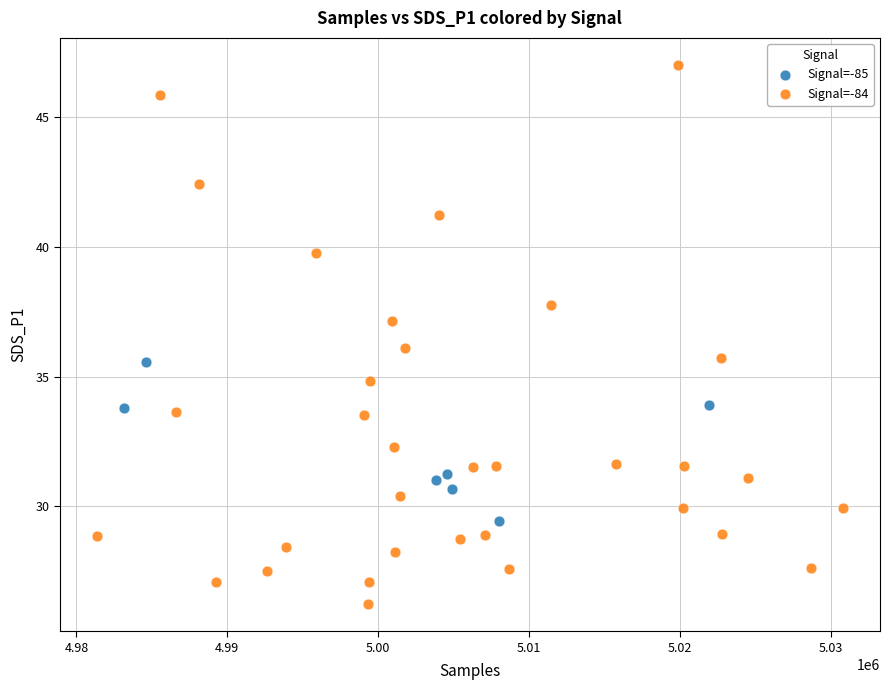

Which series has the largest Y range (max minus min)?

Signal=-84